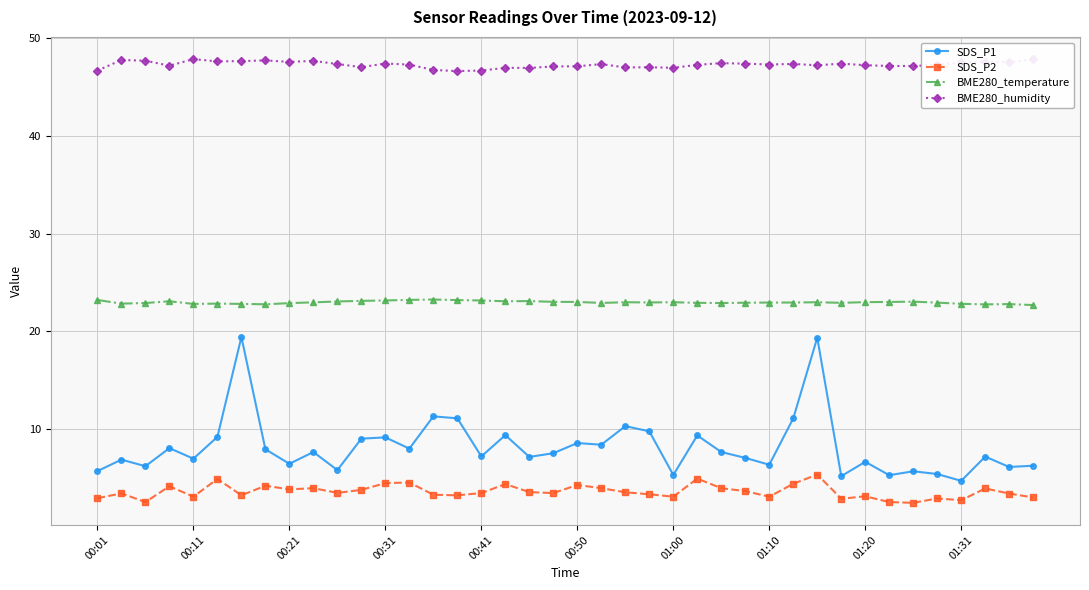

True or false: SDS_P1 has more than 0 points higher than both neighbors.

True